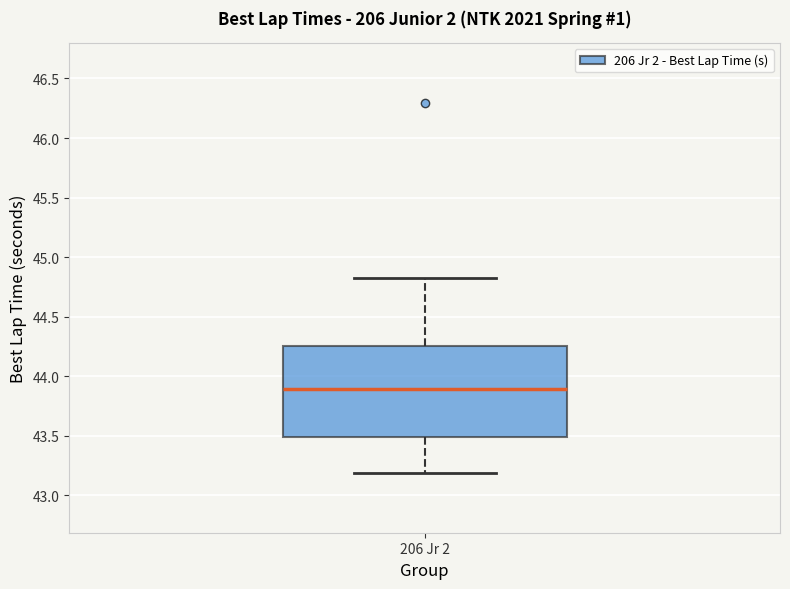

Read this box plot against the y-axis: the position of the median line, the range covered by the box, and the ends of both whiskers. The values are not printed on the chart, so give them approximately, as read against the axis.

median 43.90, box 43.50 to 44.25, whiskers 43.20 to 44.80